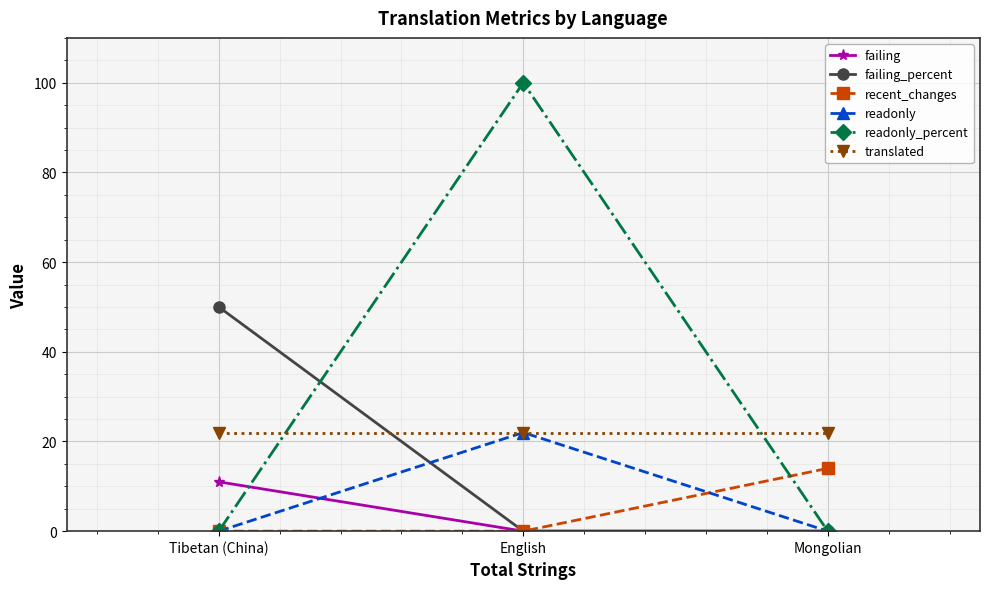

Reading left to right, what are all the values shown in this chart?

failing: Tibetan (China)=11	English=0	Mongolian=0
failing_percent: Tibetan (China)=50	English=0	Mongolian=0
recent_changes: Tibetan (China)=0	English=0	Mongolian=14
readonly: Tibetan (China)=0	English=22	Mongolian=0
readonly_percent: Tibetan (China)=0	English=100	Mongolian=0
translated: Tibetan (China)=22	English=22	Mongolian=22